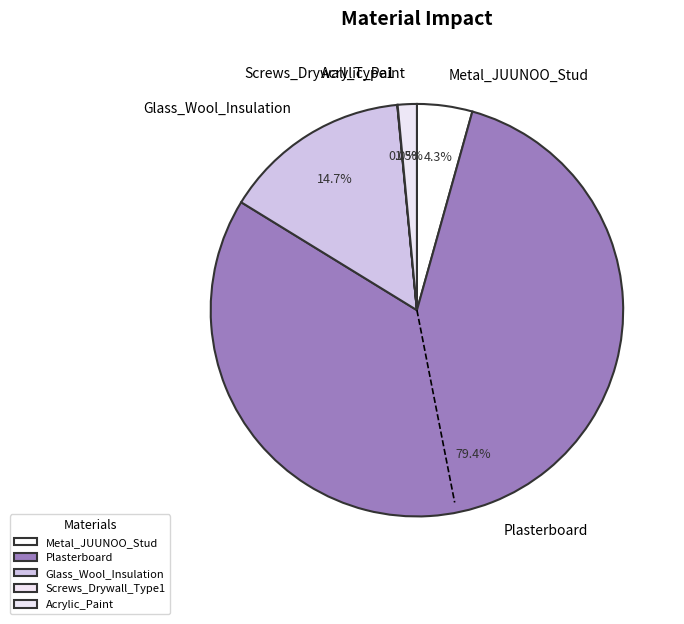

Does any single category account for the majority?

Yes